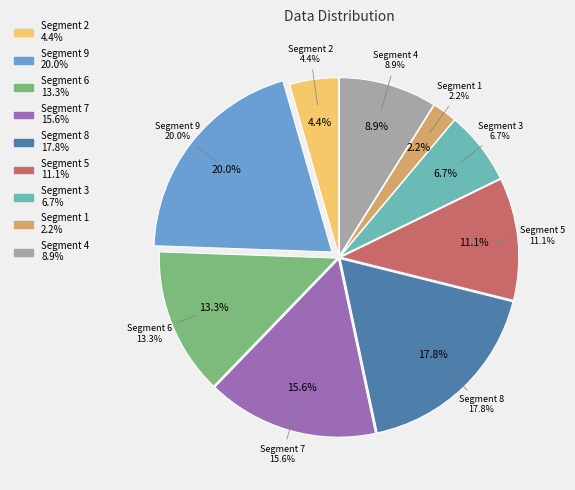

How many segments does this pie chart have?

9